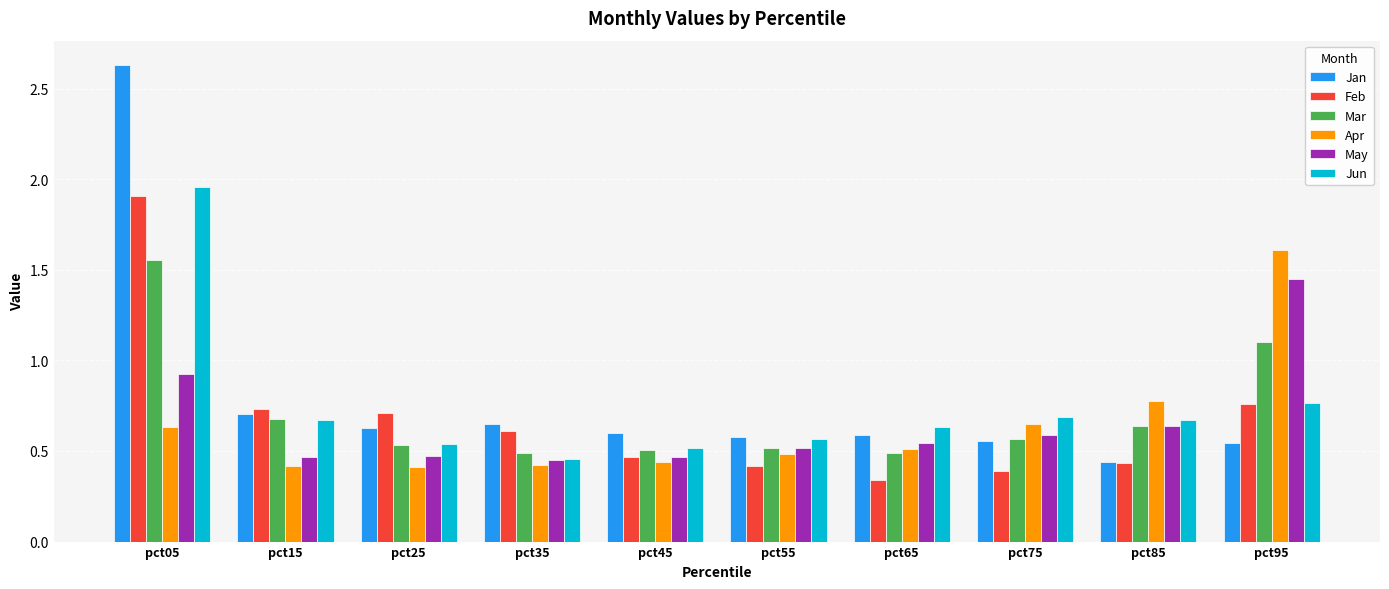

The value of Jun at pct95 is 0.8. True or false?

True